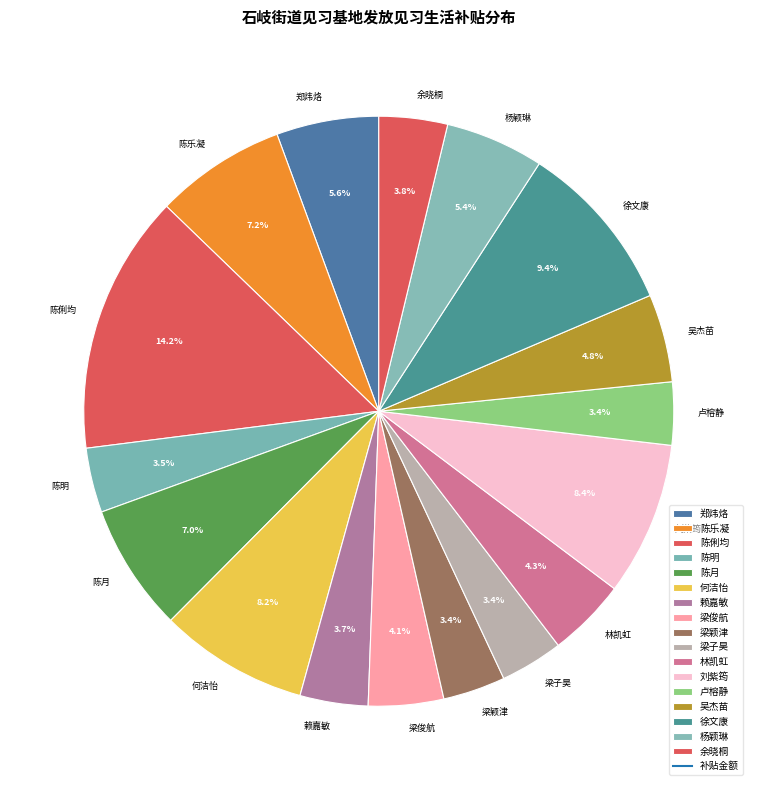

To the nearest percent, what percentage of the pie is 梁颖津?

3%